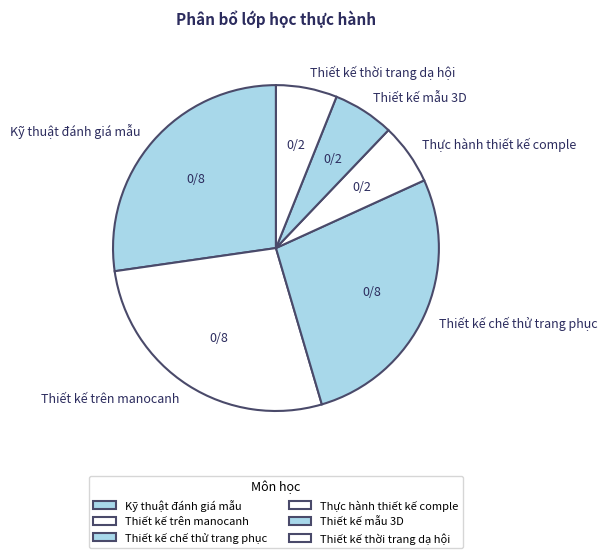

Combined, do Thiết kế thời trang dạ hội and Thiết kế chế thử trang phục account for over 50%?

No